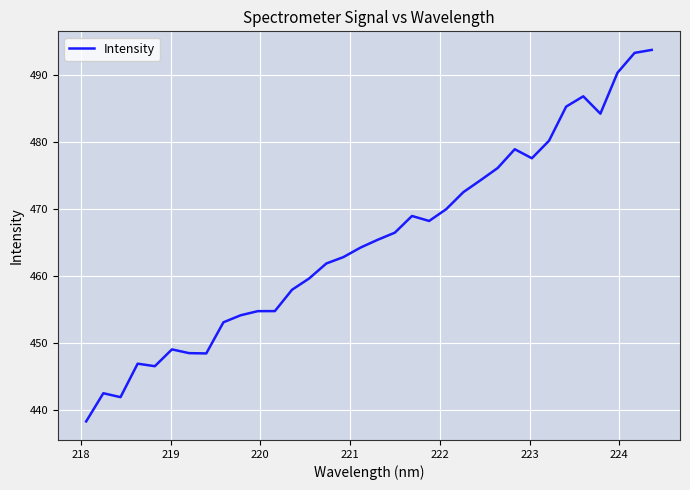

What is the minimum value shown in the chart?

438.4